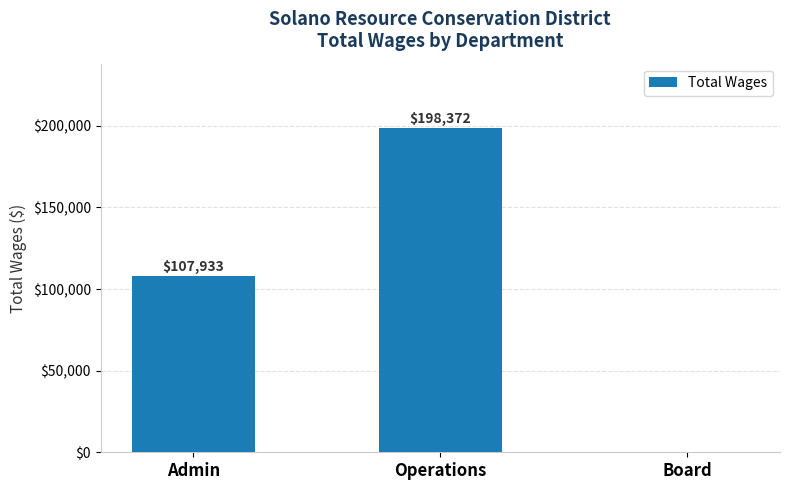

Which has a higher value, Admin or Board?

Admin